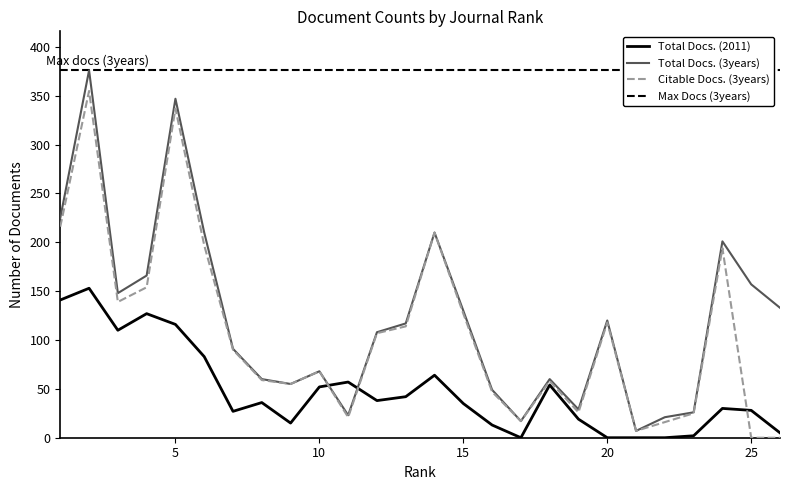

Between which two adjacent categories do Total Docs. (2011) and Total Docs. (3years) first intersect?

10 and 11